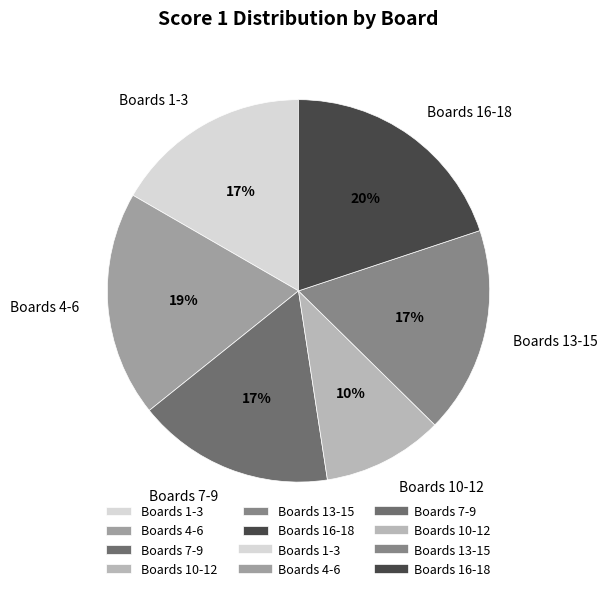

Does Boards 1-3 account for over 50% of the chart?

No